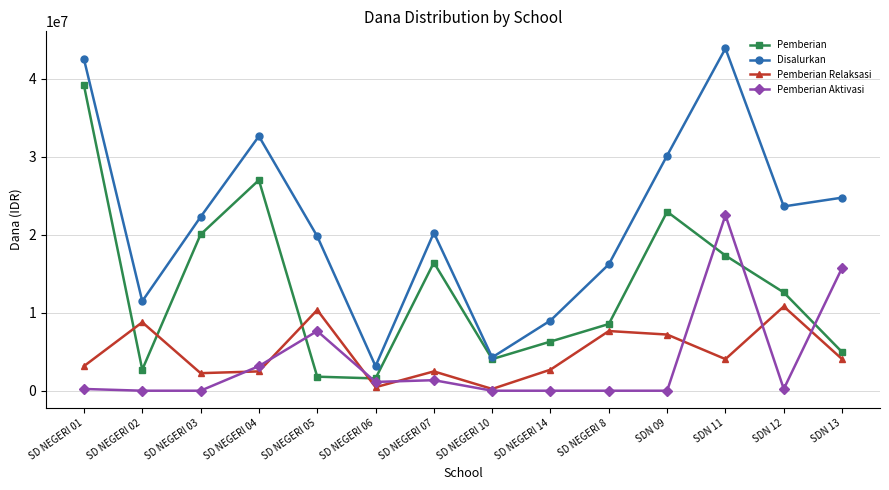

Which category has the highest value in the Pemberian series?

SD NEGERI 01